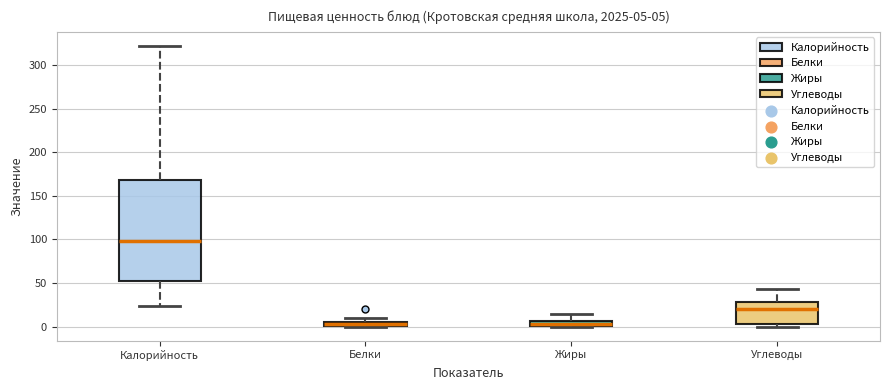

Which box is the tallest, from its lower edge to its upper edge?

Калорийность